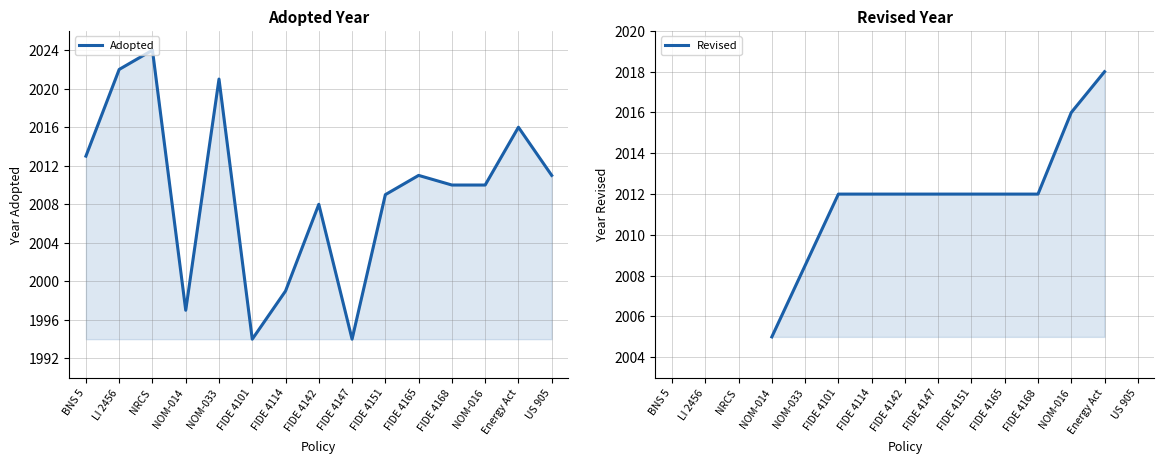

Where does the data first go above 2010?

BNS 5